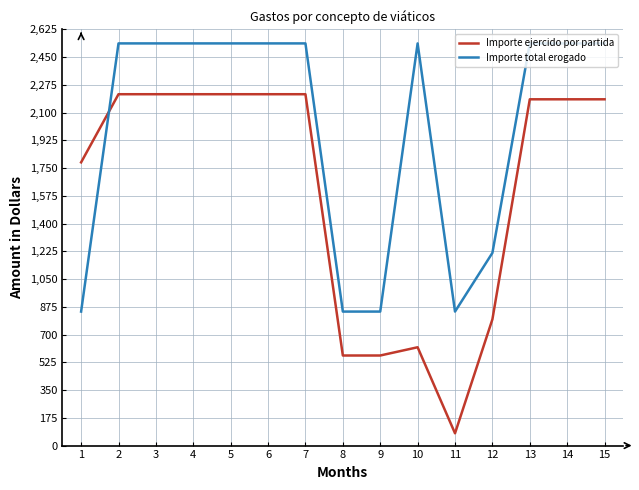

Is it true that Importe ejercido por partida equals 292.8 at 8?

False